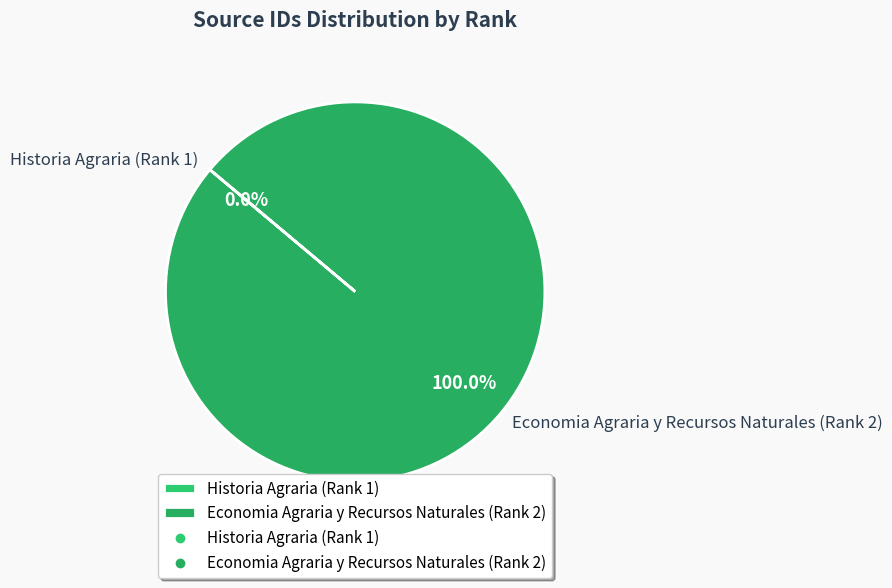

Is it true that Economia Agraria y Recursos Naturales (Rank 2) is 100% of the pie?

True